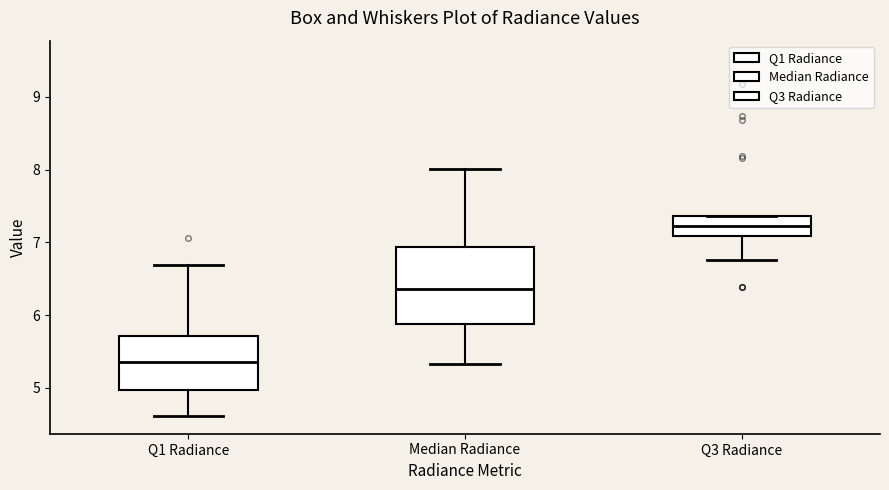

Reading left to right, transcribe this box plot: for each box, give where its median line is, the range the box spans, and where its two whiskers end, as read against the y-axis. The values are not printed on the chart, so give them approximately, as read against the axis.

Q1 Radiance: median 5.4, box 5.0 to 5.7, whiskers 4.6 to 6.7
Median Radiance: median 6.4, box 5.9 to 6.9, whiskers 5.3 to 8.0
Q3 Radiance: median 7.2, box 7.1 to 7.4, whiskers 6.8 to 7.4